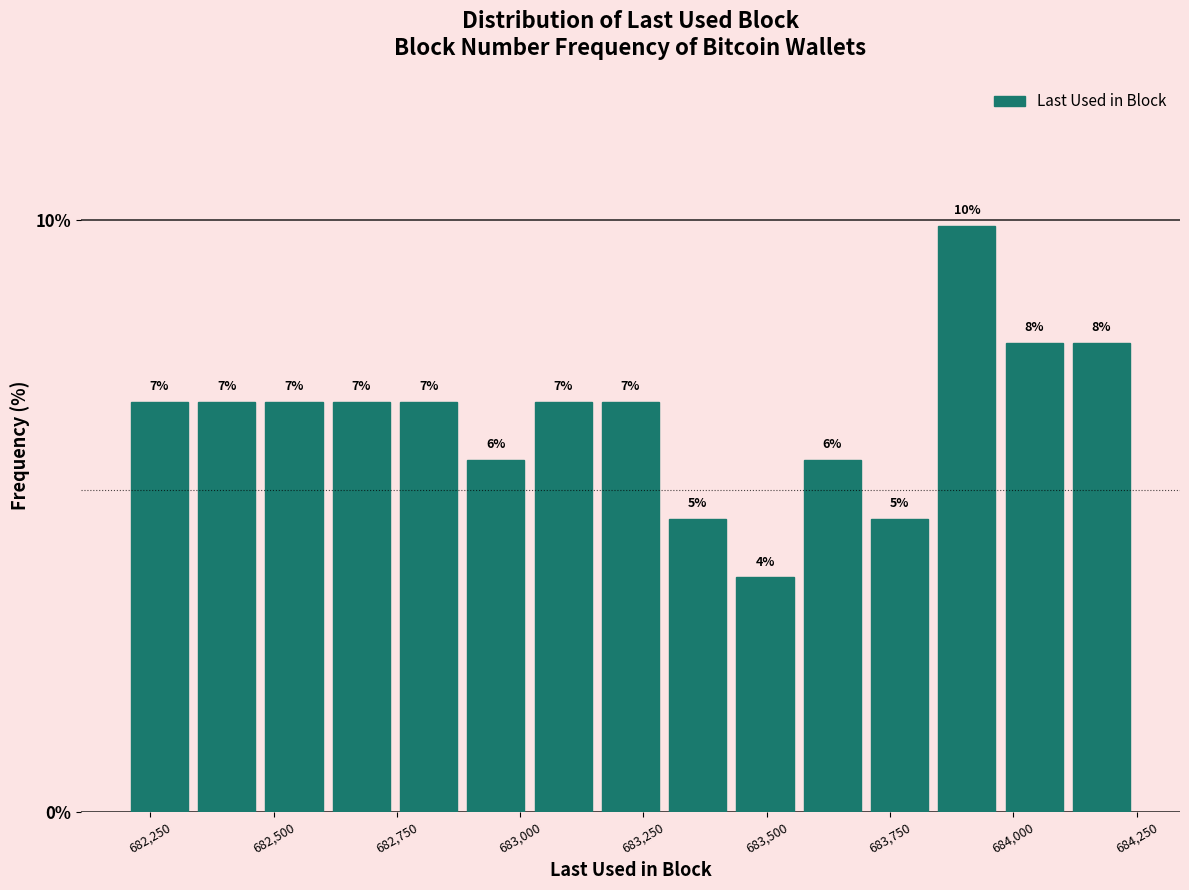

Around what value on the x-axis is the tallest bar? Give the approximate position of its centre, as read against the axis.

683900